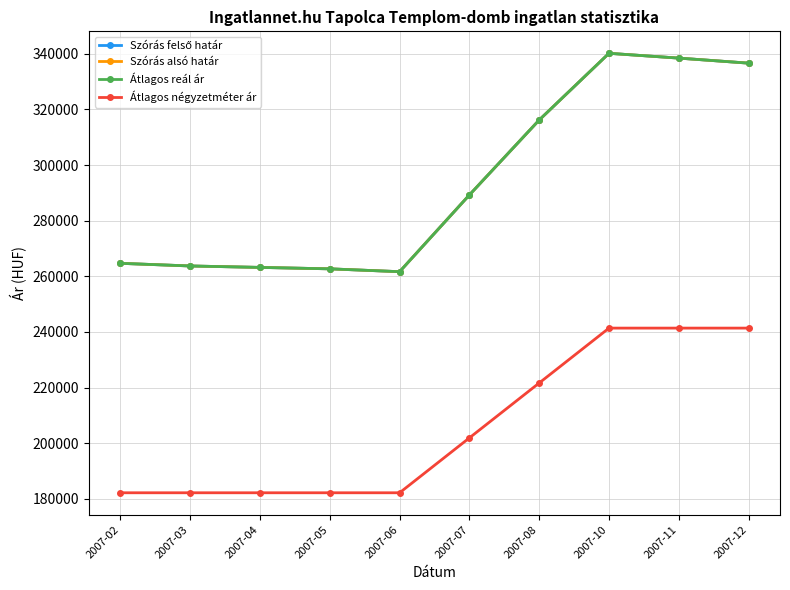

What value does the Átlagos négyzetméter ár series have at 2007-11, to the nearest 100?

241400